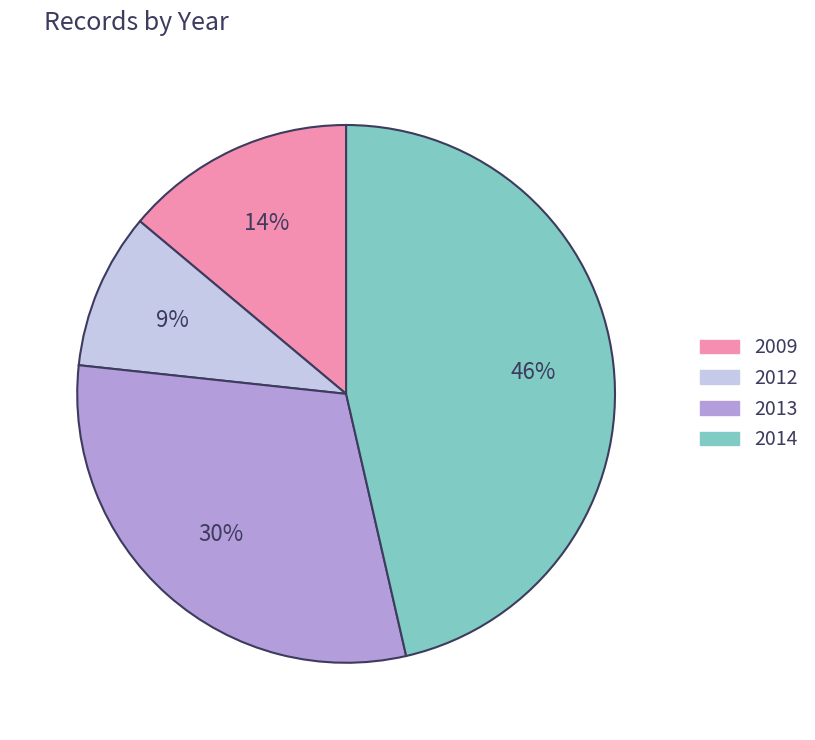

Is the sum of 2009 and 2013 greater than half?

No